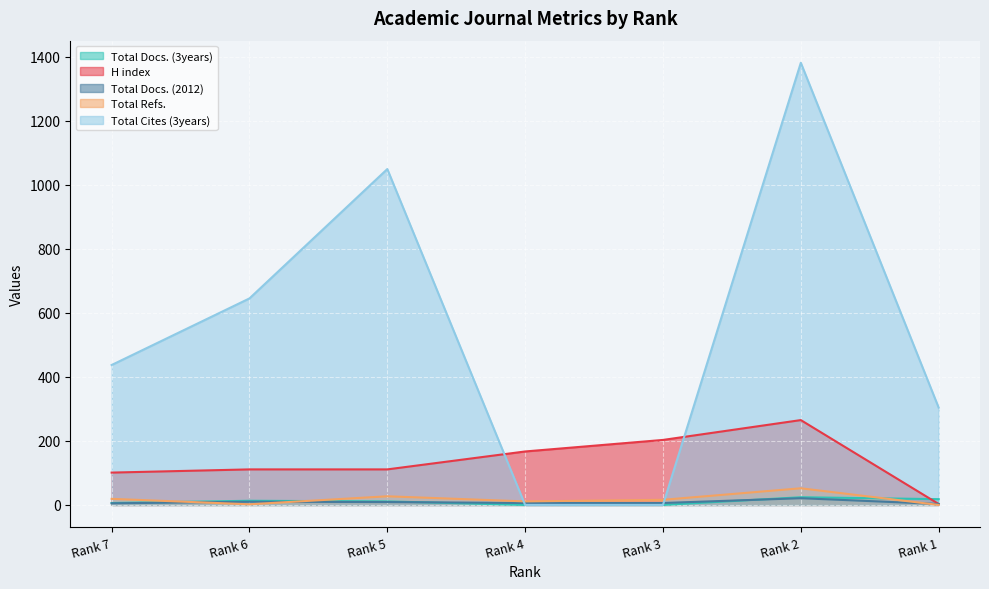

What is the sum of all Total Refs. values?

127